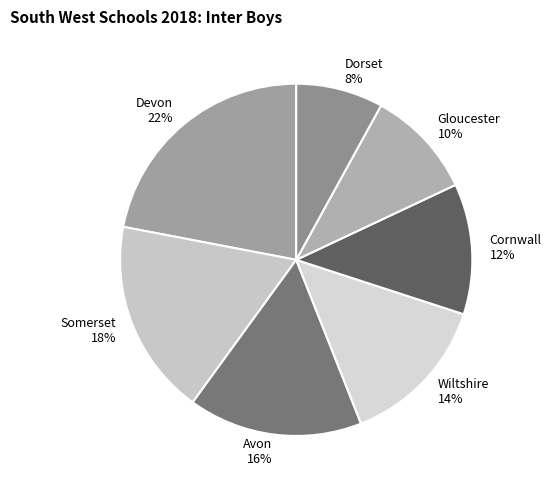

To the nearest percent, what portion does Wiltshire represent?

14%